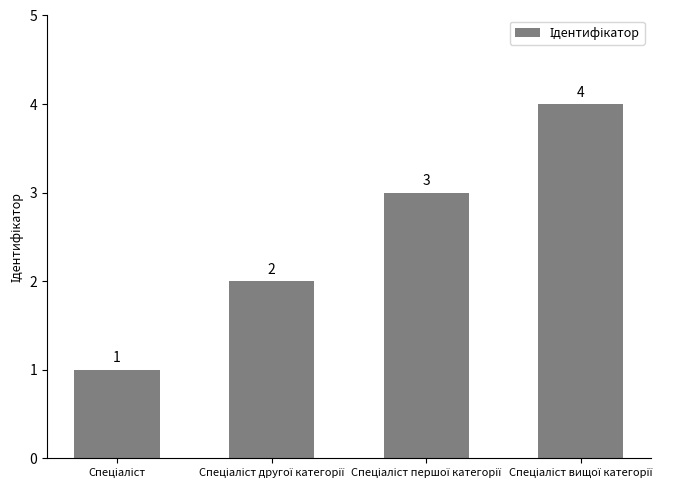

What is the sum of all values?

10